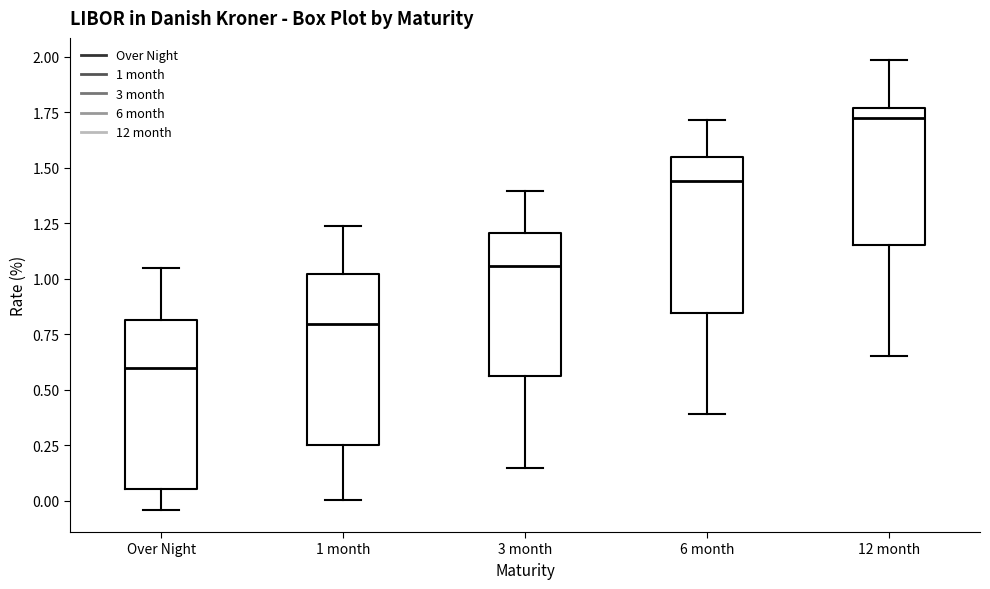

Reading left to right, read every box against the y-axis: the position of its median line, the range the box covers, and the ends of its whiskers. The values are not printed on the chart, so give them approximately, as read against the axis.

Over Night: median 0.60, box 0.05 to 0.80, whiskers -0.05 to 1.05
1 month: median 0.80, box 0.25 to 1.00, whiskers 0.00 to 1.25
3 month: median 1.05, box 0.55 to 1.20, whiskers 0.15 to 1.40
6 month: median 1.45, box 0.85 to 1.55, whiskers 0.40 to 1.70
12 month: median 1.75 (just below the box's upper edge), box 1.15 to 1.75, whiskers 0.65 to 2.00